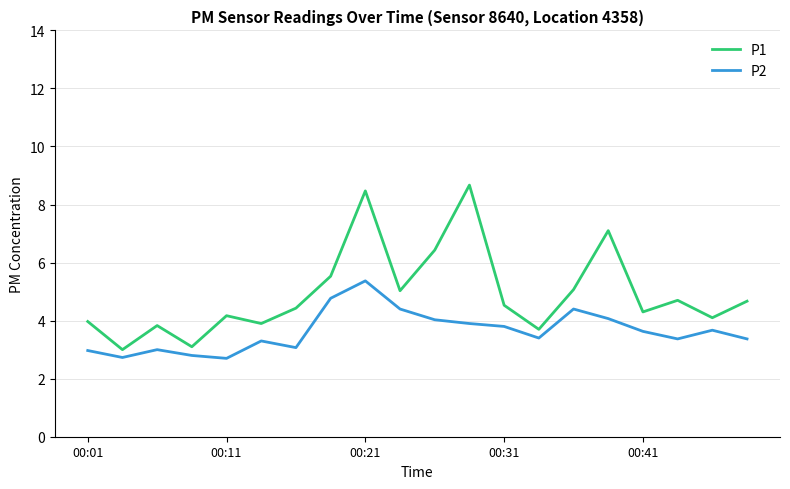

What is the minimum value shown in the chart?

2.7